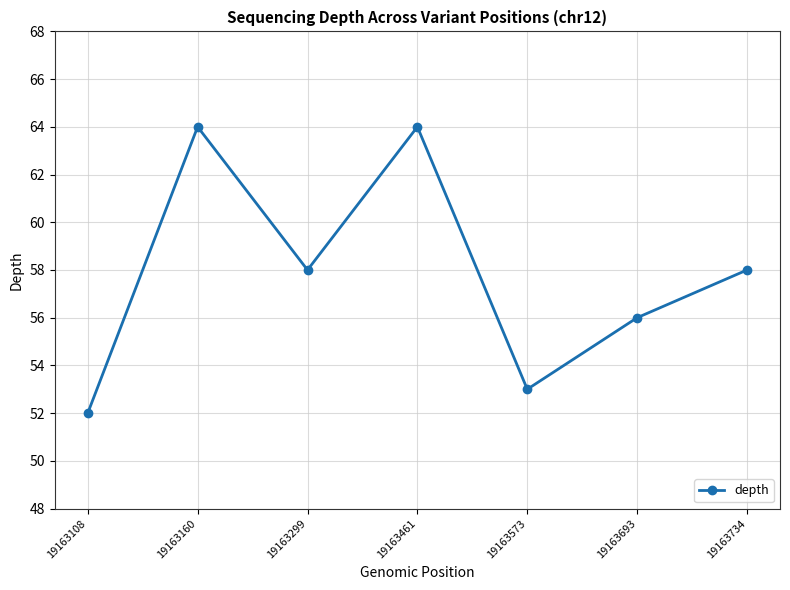

True or false: the data has more than 1 interior local peaks.

True